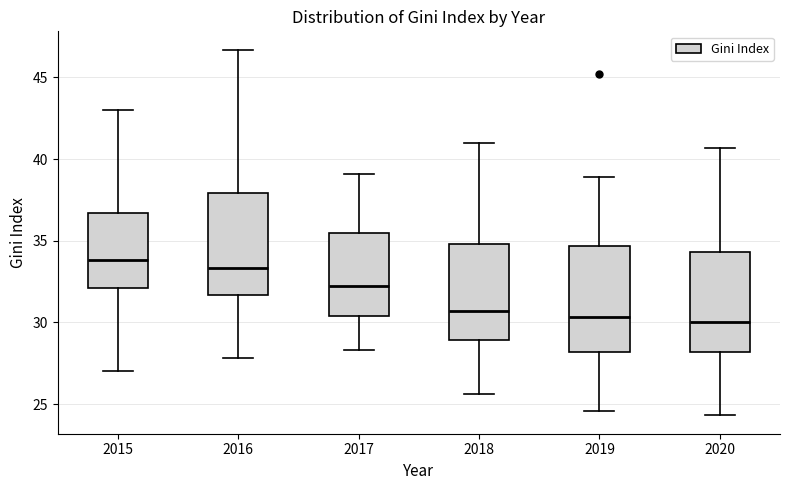

Reading left to right, read every box against the y-axis: the position of its median line, the range the box covers, and the ends of its whiskers. The values are not printed on the chart, so give them approximately, as read against the axis.

2015: median 34.0, box 32.0 to 36.5, whiskers 27.0 to 43.0
2016: median 33.5, box 31.5 to 38.0, whiskers 28.0 to 46.5
2017: median 32.0, box 30.5 to 35.5, whiskers 28.5 to 39.0
2018: median 30.5, box 29.0 to 35.0, whiskers 25.5 to 41.0
2019: median 30.5, box 28.0 to 34.5, whiskers 24.5 to 39.0
2020: median 30.0, box 28.0 to 34.5, whiskers 24.5 to 40.5